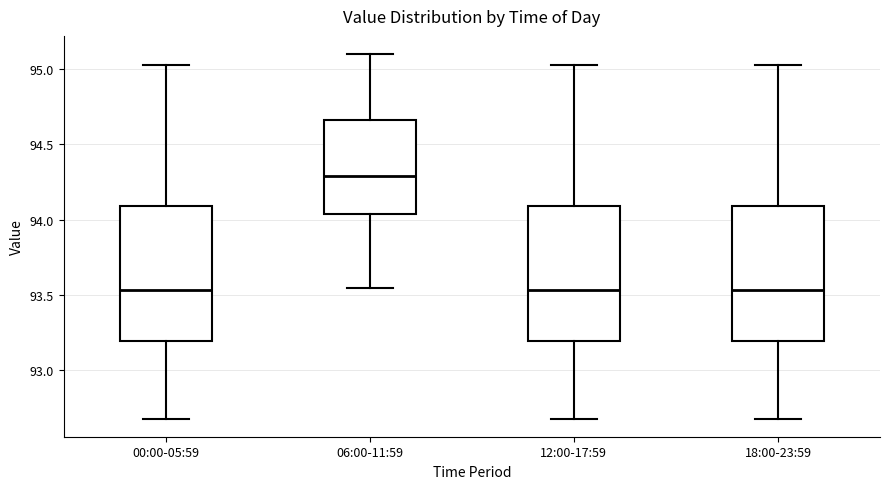

Reading left to right, transcribe this box plot: for each box, give where its median line is, the range the box spans, and where its two whiskers end, as read against the y-axis. The values are not printed on the chart, so give them approximately, as read against the axis.

00:00-05:59: median 93.55, box 93.20 to 94.10, whiskers 92.70 to 95.05
06:00-11:59: median 94.30, box 94.05 to 94.65, whiskers 93.55 to 95.10
12:00-17:59: median 93.55, box 93.20 to 94.10, whiskers 92.70 to 95.05
18:00-23:59: median 93.55, box 93.20 to 94.10, whiskers 92.70 to 95.05